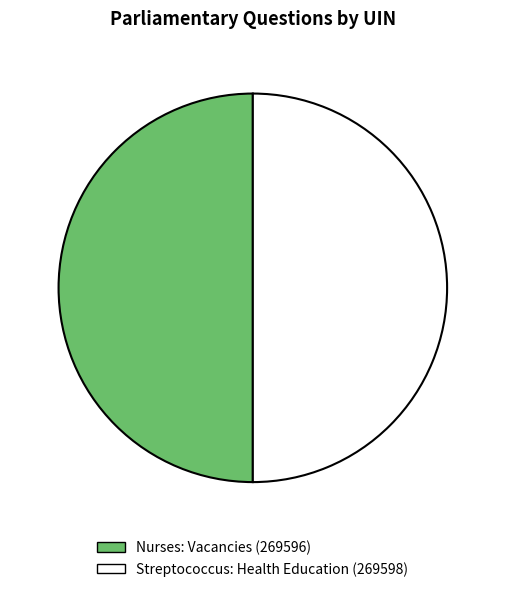

Combined, do Nurses: Vacancies (269596) and Streptococcus: Health Education (269598) account for over 50%?

Yes